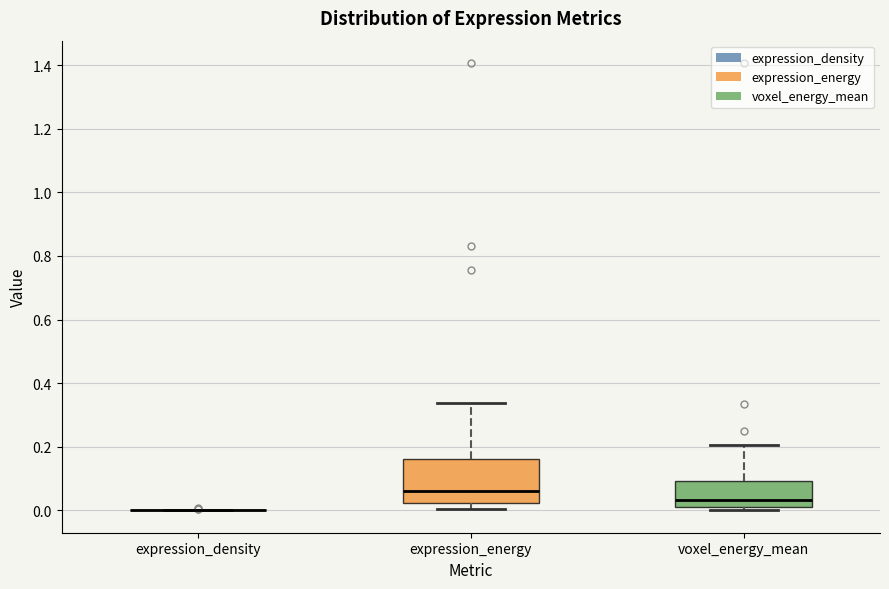

Reading left to right, read every box against the y-axis: the position of its median line, the range the box covers, and the ends of its whiskers. The values are not printed on the chart, so give them approximately, as read against the axis.

expression_density: box collapsed to a line at 0.00, whiskers 0.00 to 0.00
expression_energy: median 0.06, box 0.02 to 0.16, whiskers 0.00 to 0.34
voxel_energy_mean: median 0.04, box 0.00 to 0.10, whiskers 0.00 (just below the box's lower edge) to 0.20